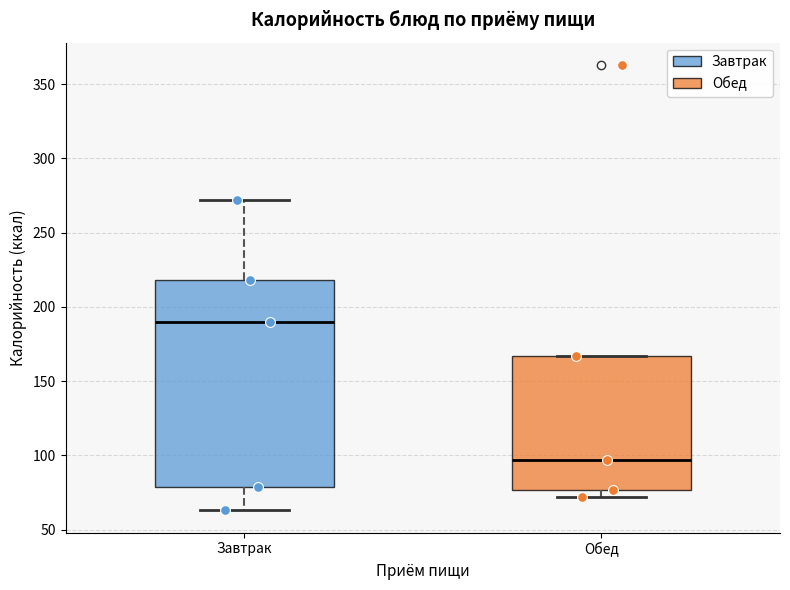

Which box has the highest median line?

Завтрак